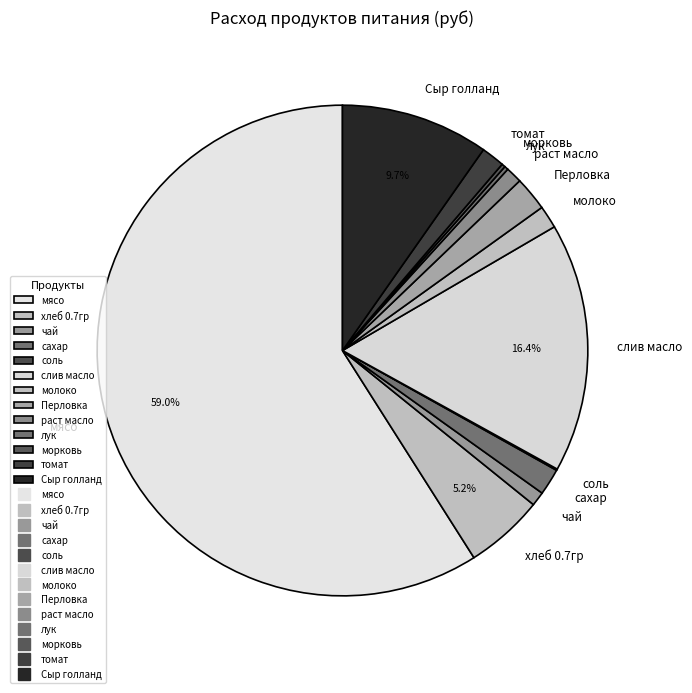

Which slice is the largest?

мясо